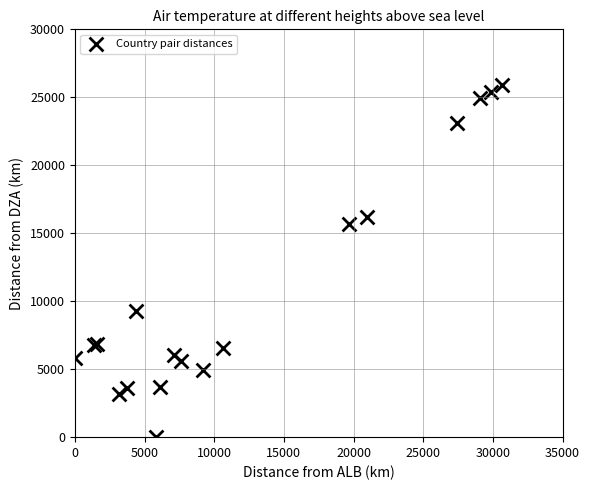

What Y value in the scatter plot is closest to 12969?

15693.5